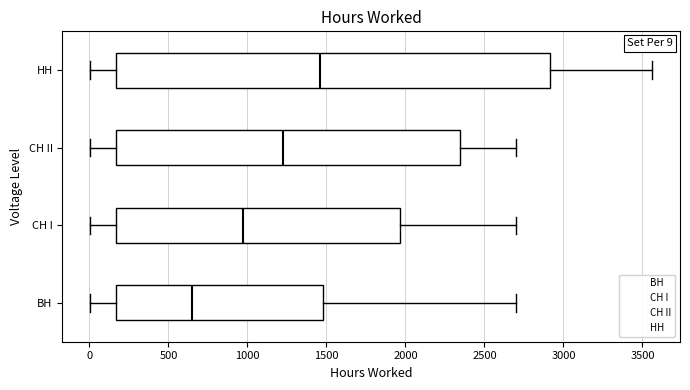

Which box is the widest, from its left edge to its right edge?

НН